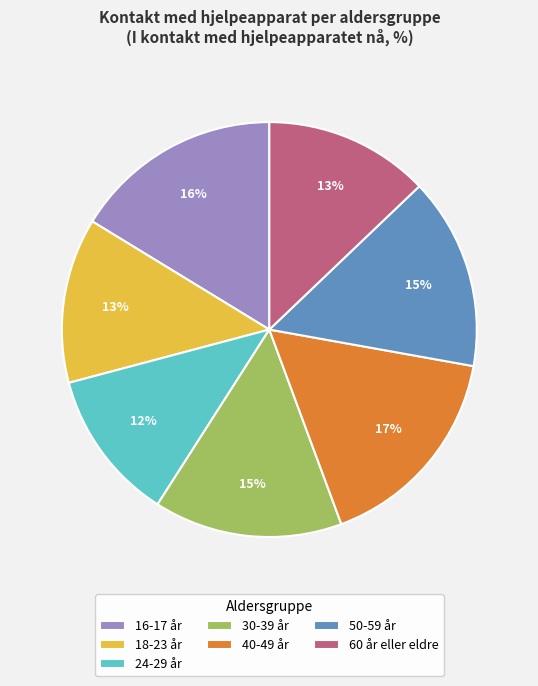

Approximately how many times larger is the value at 40-49 år compared to 60 år eller eldre?

1.3